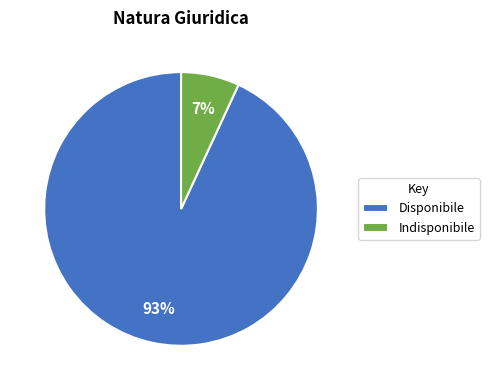

Rank the categories by value from lowest to highest.

Indisponibile, Disponibile